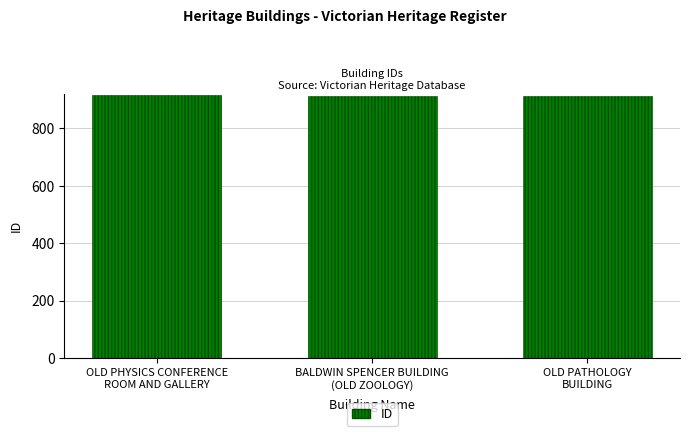

What is the difference between the maximum and minimum values?

2